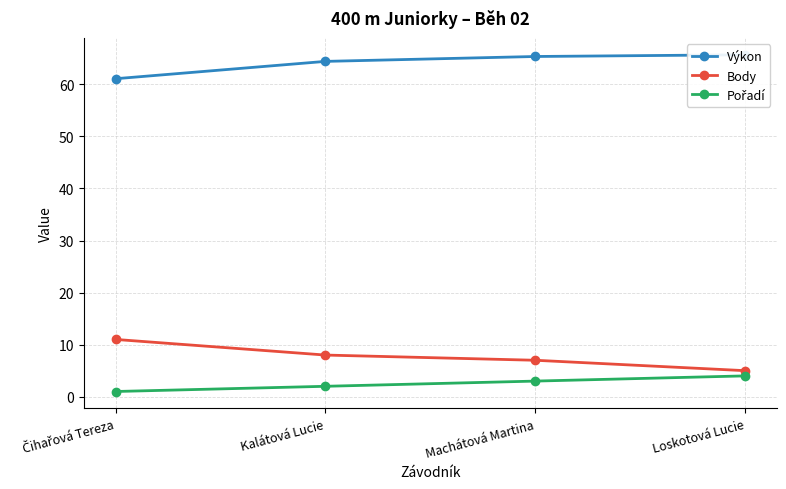

Does the chart have visible grid lines?

Yes